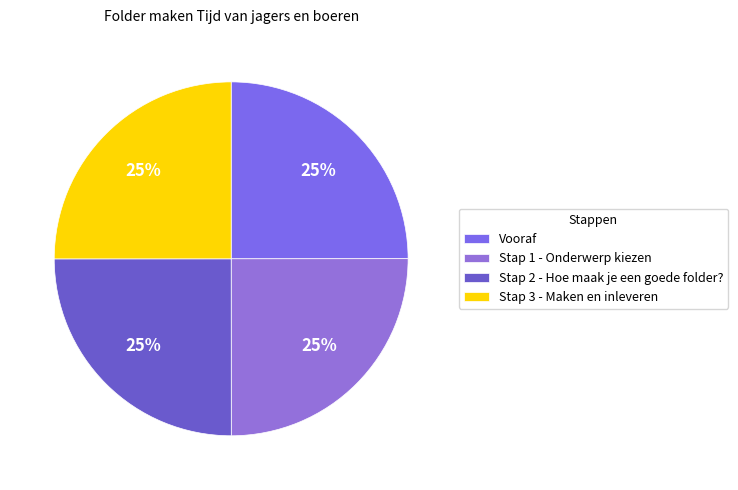

To the nearest percent, what portion does Stap 3 - Maken en inleveren represent?

25%